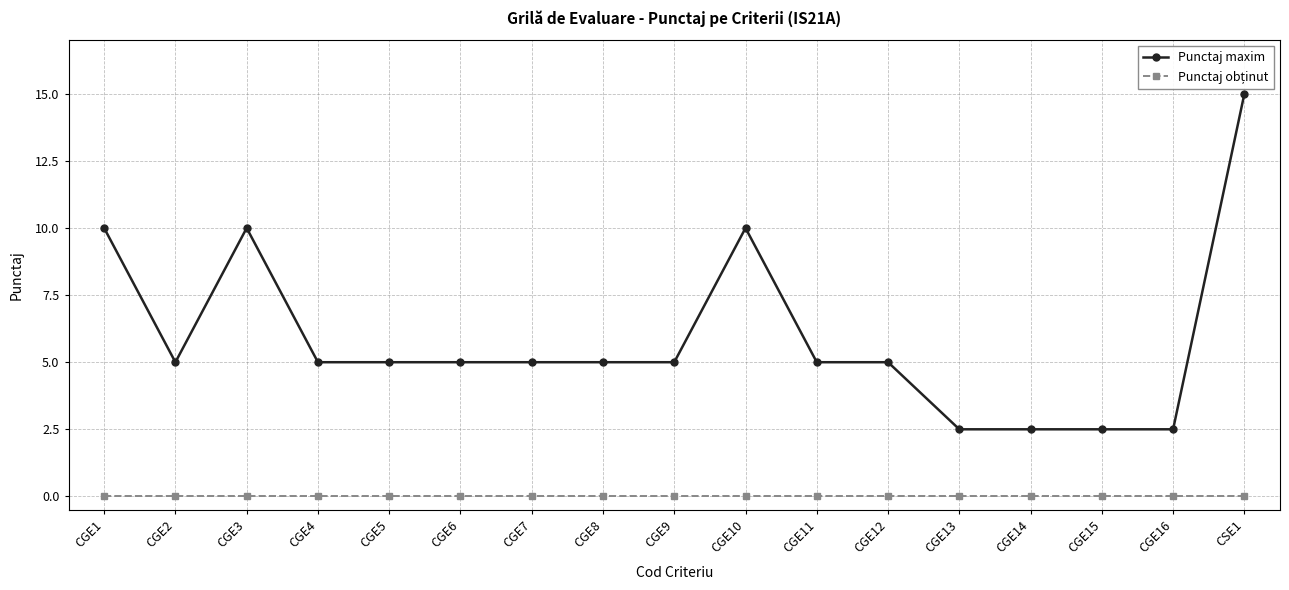

What is the greatest value displayed?

15.0